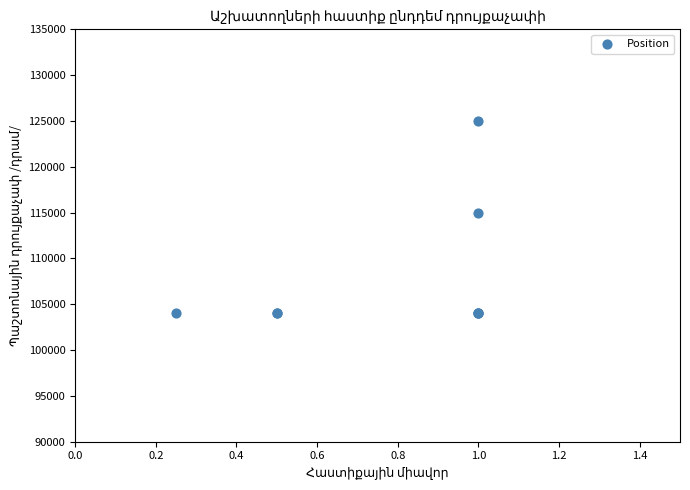

What Y value in the scatter plot is closest to 114500?

115000